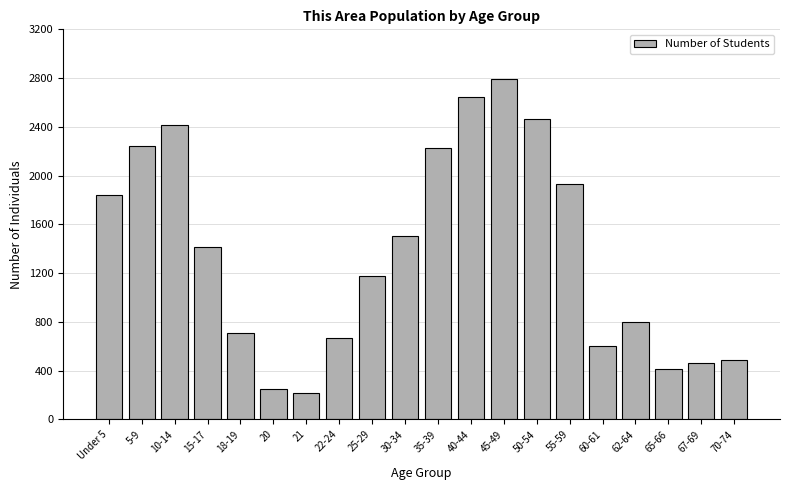

Reading right to left, extract all data points from this chart.

70-74=489	67-69=462	65-66=416	62-64=800	60-61=600	55-59=1928	50-54=2462	45-49=2795	40-44=2646	35-39=2228	30-34=1501	25-29=1177	22-24=671	21=215	20=251	18-19=712	15-17=1413	10-14=2416	5-9=2246	Under 5=1841